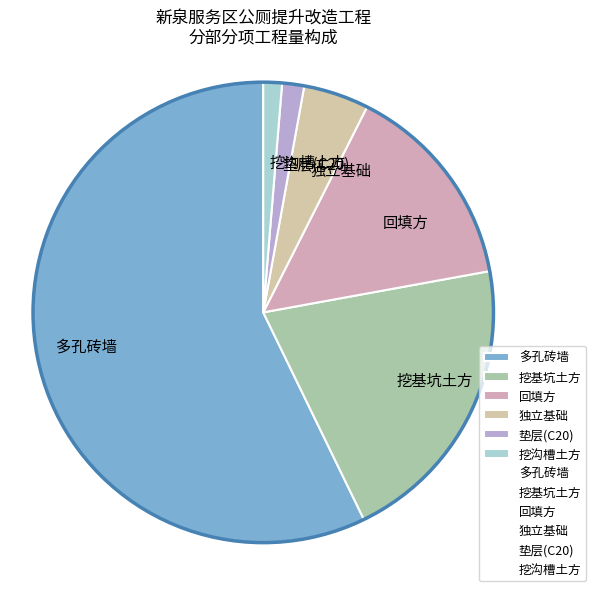

Which has a higher value, 独立基础 or 挖沟槽土方?

独立基础